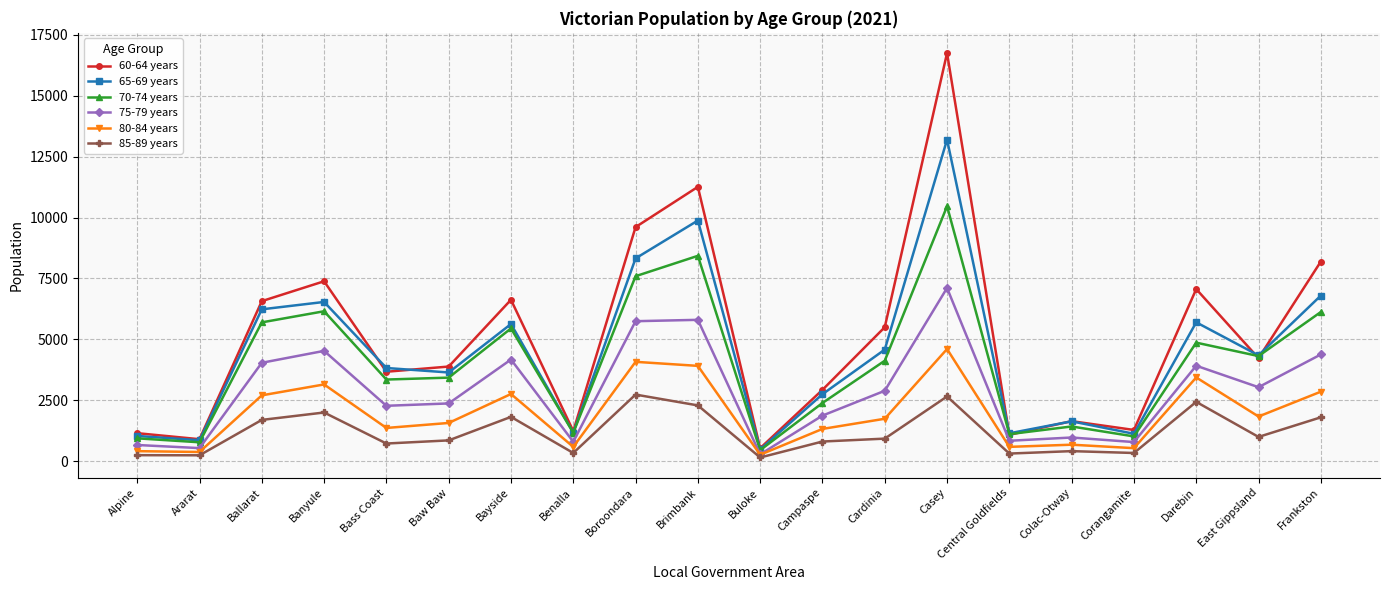

At Brimbank, list the series in order from largest to smallest.

60-64 years, 65-69 years, 70-74 years, 75-79 years, 80-84 years, 85-89 years